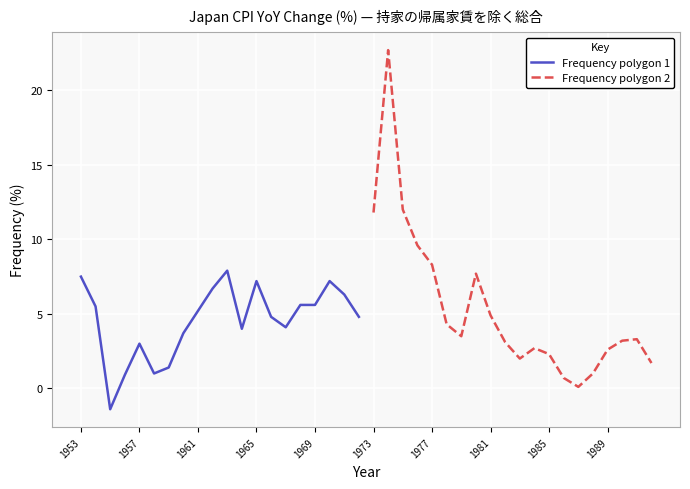

The Frequency polygon 1 series shows 4.4 at 1957. True or false?

False